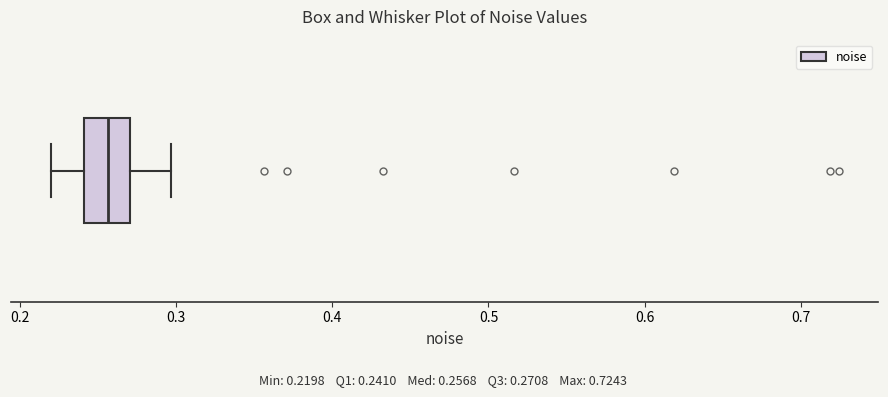

Read this box plot against the x-axis: the position of the median line, the range covered by the box, and the ends of both whiskers. The values are not printed on the chart, so give them approximately, as read against the axis.

median 0.26, box 0.24 to 0.27, whiskers 0.22 to 0.30